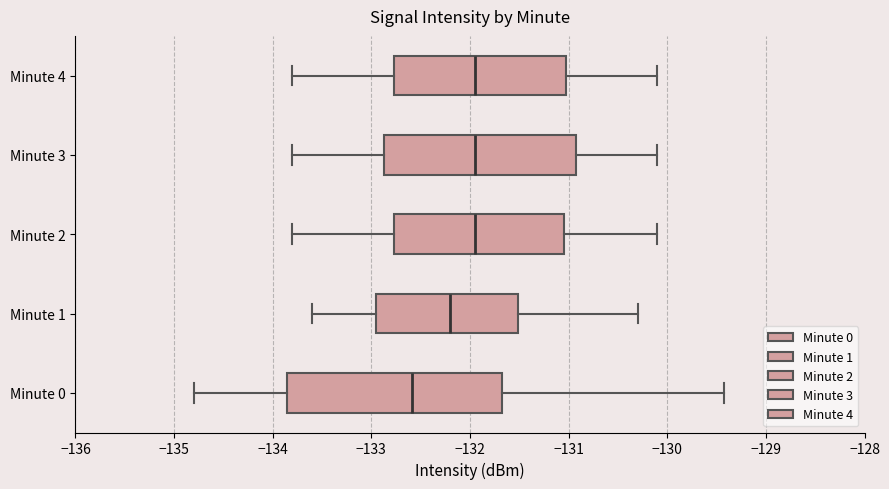

Comparing the boxes themselves (not the whiskers), which one is the widest?

Minute 0